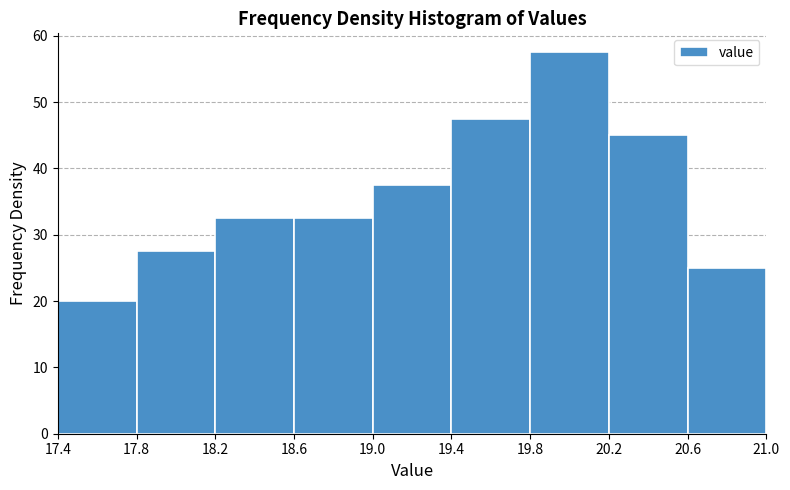

Reading left to right, transcribe this chart: for each bar, give the range it covers on the x-axis and its height. The values are not printed on the chart, so give them approximately, as read against the axis.

17.4 to 17.8: 20
17.8 to 18.2: 28
18.2 to 18.6: 33
18.6 to 19.0: 33
19.0 to 19.4: 38
19.4 to 19.8: 48
19.8 to 20.2: 58
20.2 to 20.6: 45
20.6 to 21.0: 25